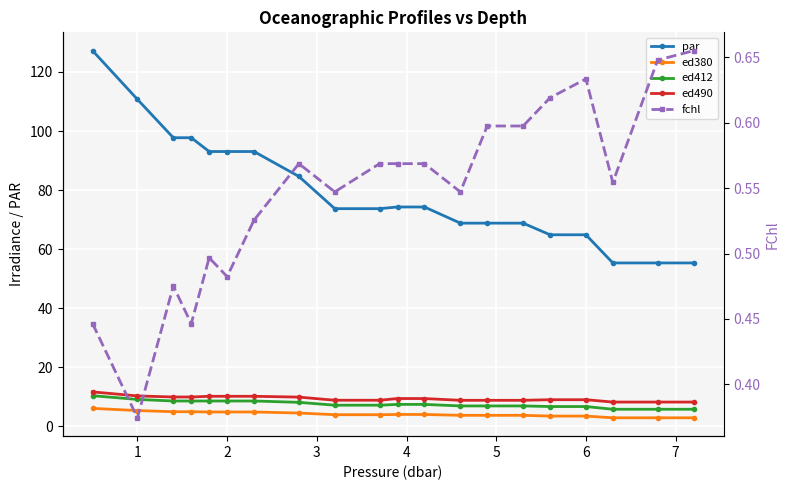

What is the sum of all ed412 values?

150.2